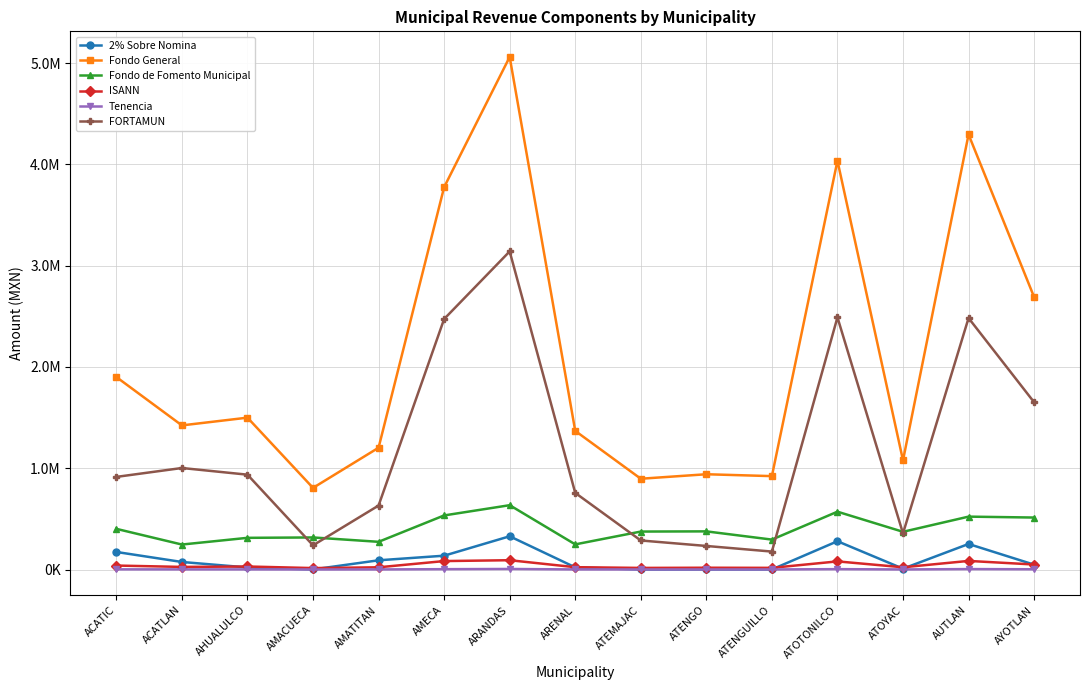

In ISANN, how many points are higher than both neighbors (excluding endpoints)?

5